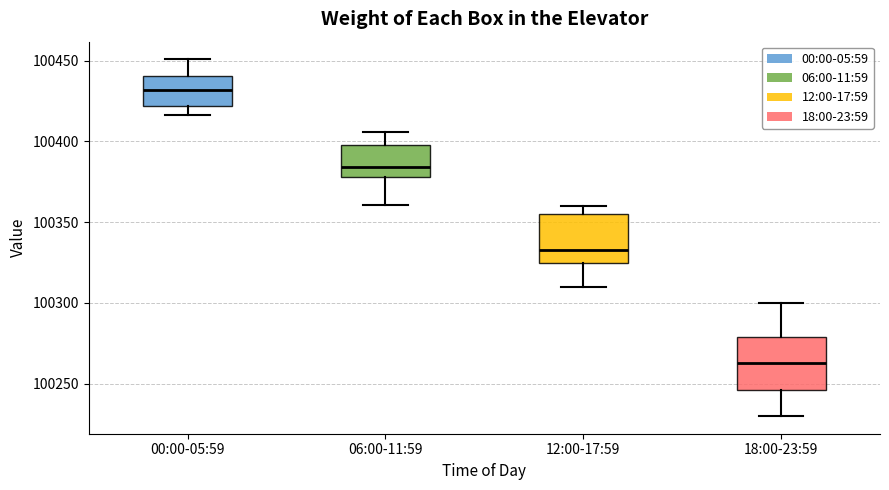

Reading left to right, read every box against the y-axis: the position of its median line, the range the box covers, and the ends of its whiskers. The values are not printed on the chart, so give them approximately, as read against the axis.

00:00-05:59: median 100430, box 100420 to 100440, whiskers 100415 to 100450
06:00-11:59: median 100385, box 100380 to 100400, whiskers 100360 to 100405
12:00-17:59: median 100335, box 100325 to 100355, whiskers 100310 to 100360
18:00-23:59: median 100265, box 100245 to 100280, whiskers 100230 to 100300